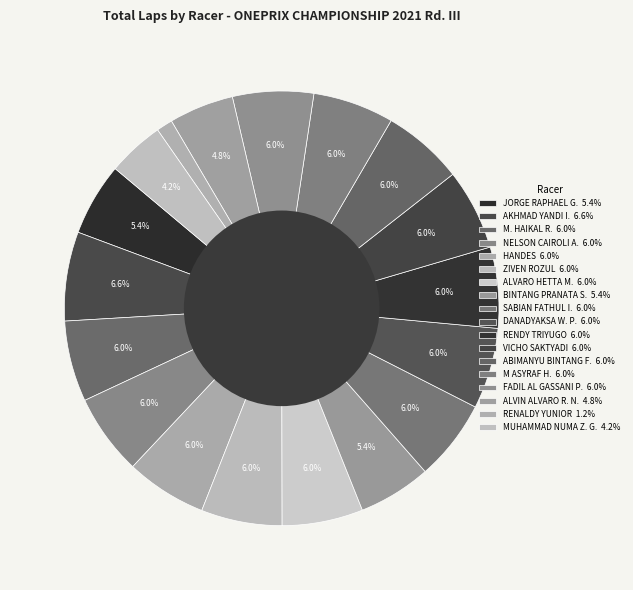

What is the largest slice in the pie chart?

AKHMAD YANDI IRAWAN